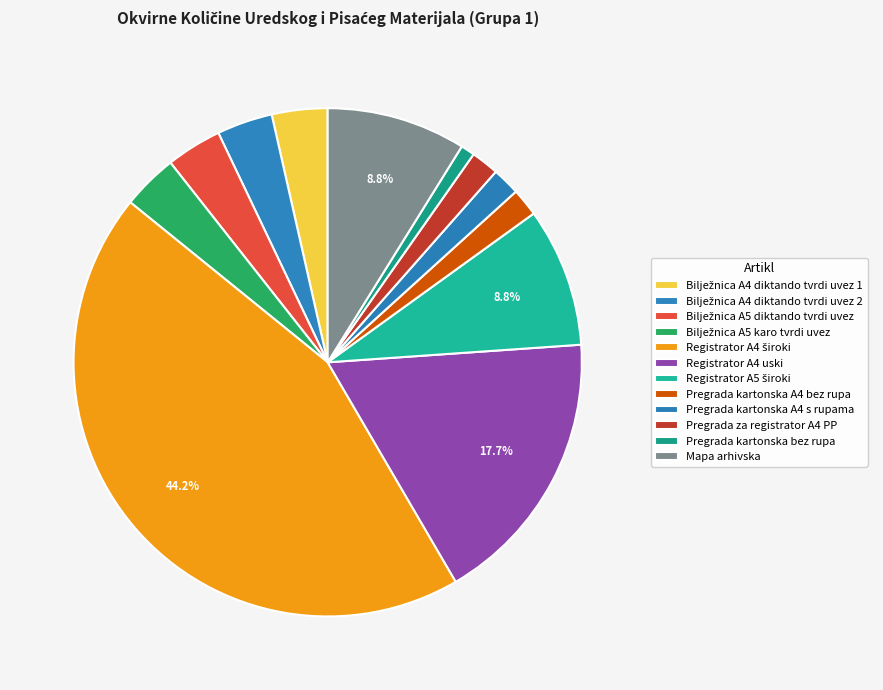

True or false: Bilježnica A5 karo tvrdi uvez accounts for 4% of the total.

True